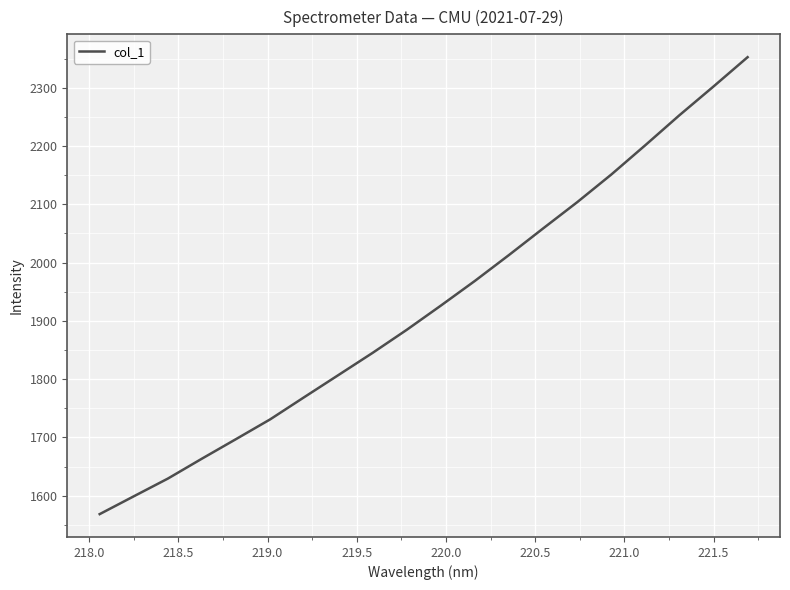

What is the minimum value shown in the chart?

1568.3